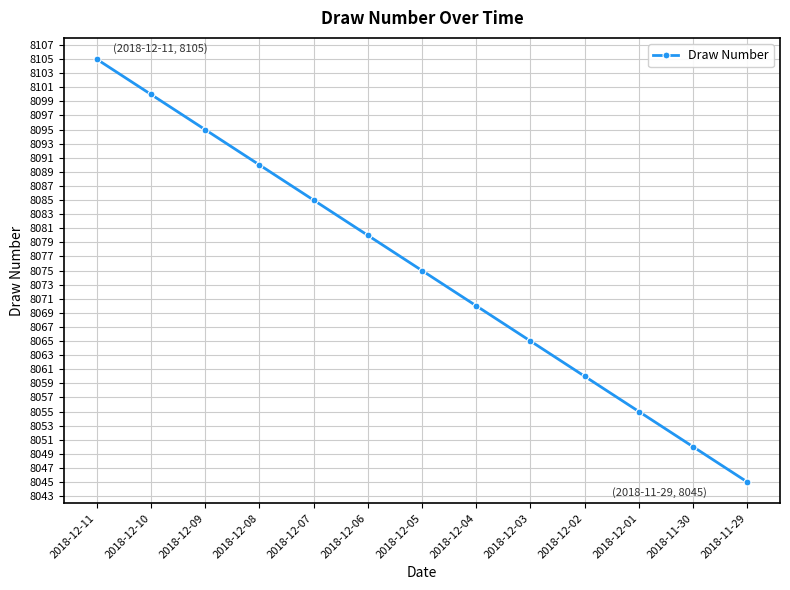

Reading right to left, list all the values displayed in this chart.

2018-11-29=8045	2018-11-30=8050	2018-12-01=8055	2018-12-02=8060	2018-12-03=8065	2018-12-04=8070	2018-12-05=8075	2018-12-06=8080	2018-12-07=8085	2018-12-08=8090	2018-12-09=8095	2018-12-10=8100	2018-12-11=8105